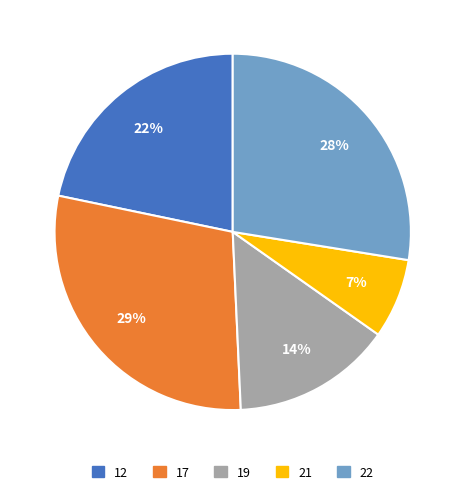

Is there any slice that represents more than half of the pie?

No